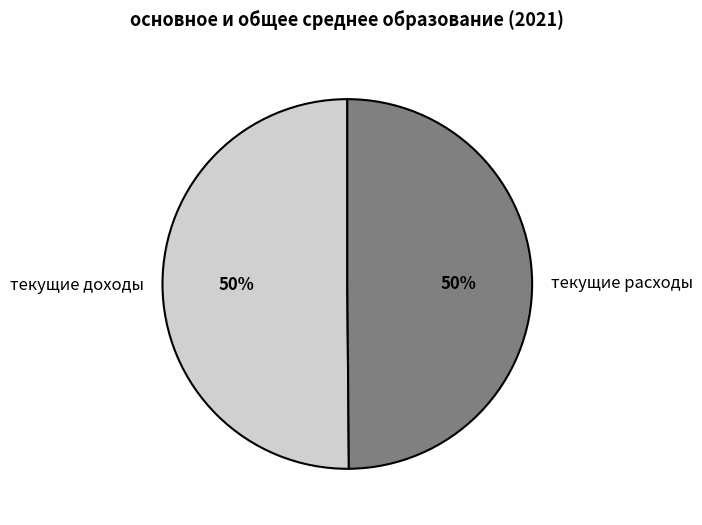

To the nearest percent, what is the average slice percentage?

50%